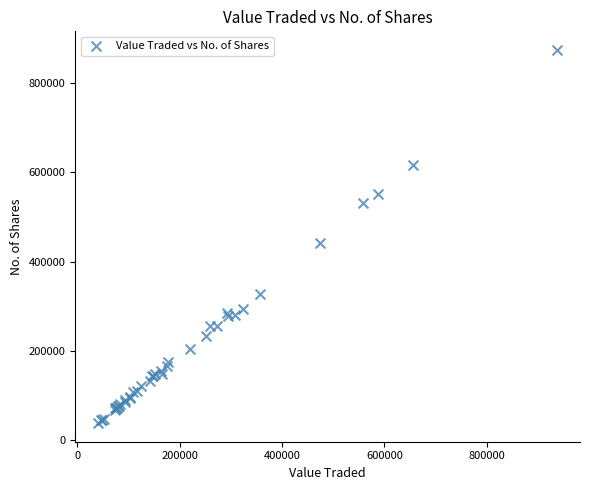

What Y value in the scatter plot is closest to 456127?

441979